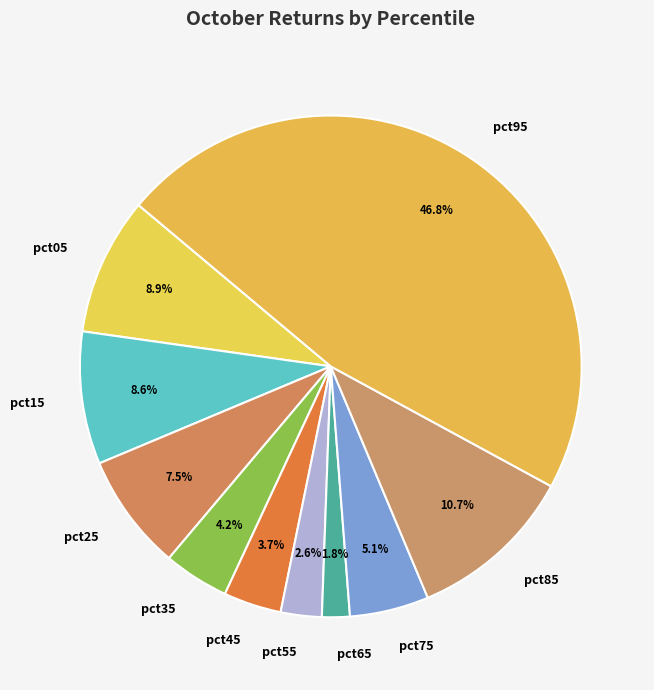

Is it true that pct15 is 1% of the pie?

False